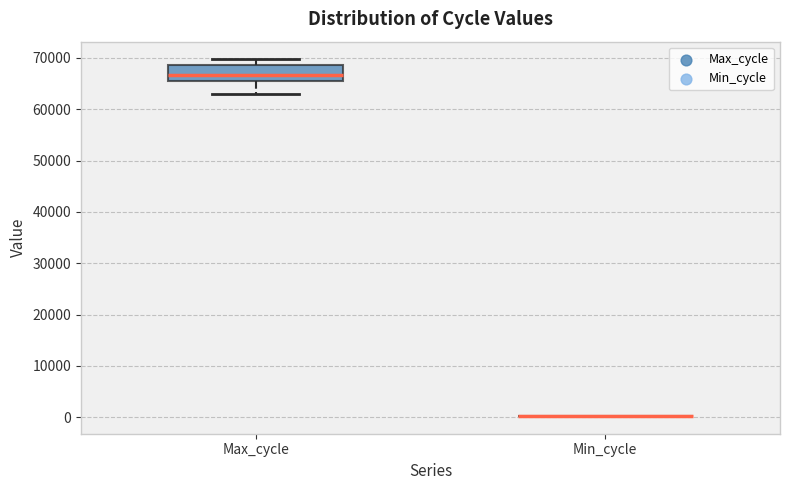

Comparing the boxes themselves (not the whiskers), which one is the tallest?

Max_cycle